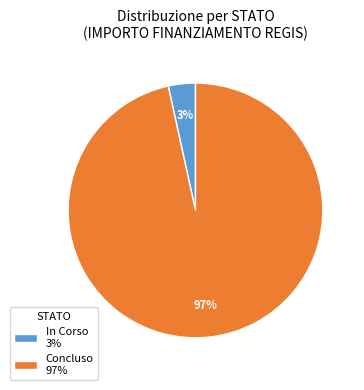

True or false: Concluso 97% accounts for 97% of the total.

True